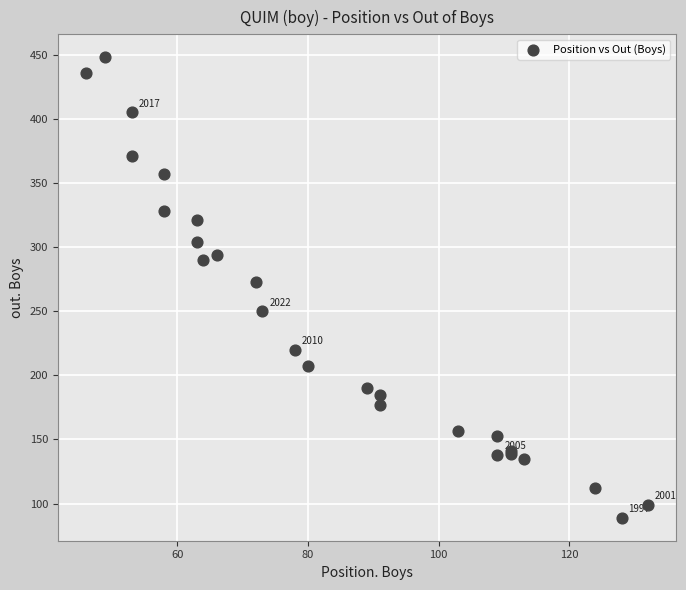

What Y value in the scatter plot is closest to 268?

273